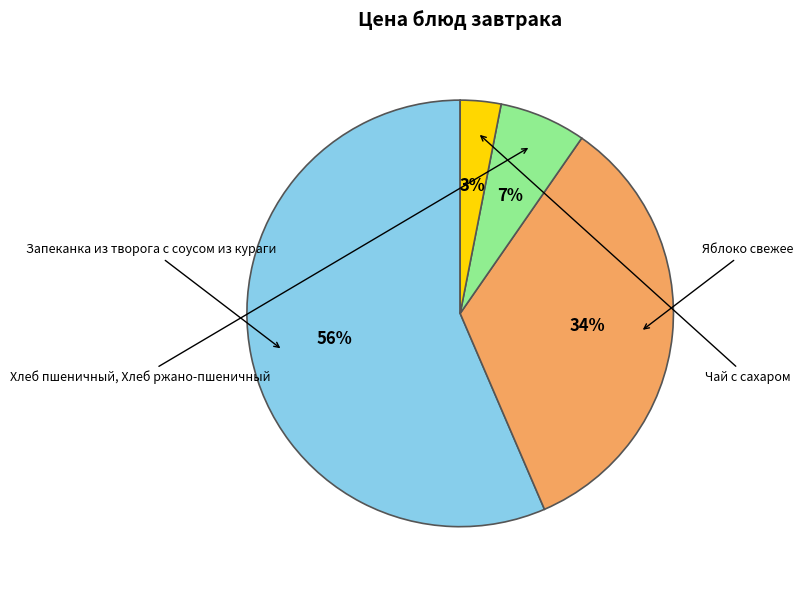

Is there any slice that represents more than half of the pie?

Yes